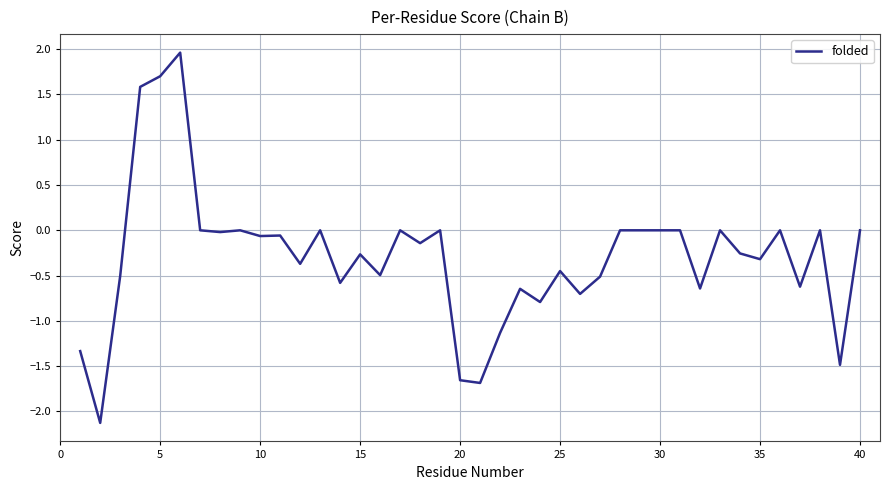

What is the difference between the maximum and minimum values?

4.1